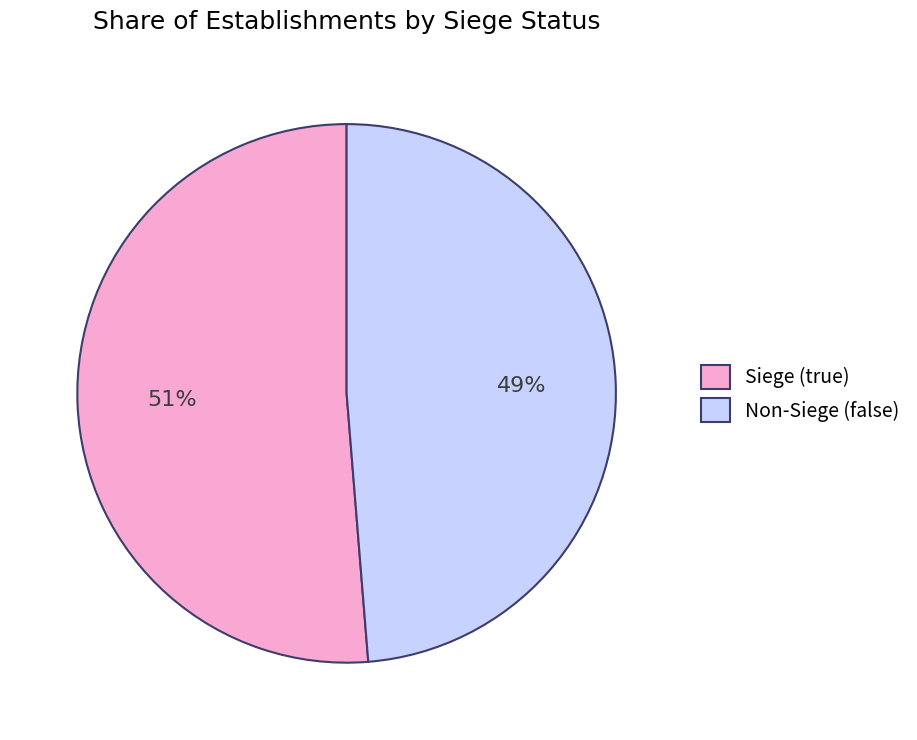

Is it true that Siege (true) is 60% of the pie?

False